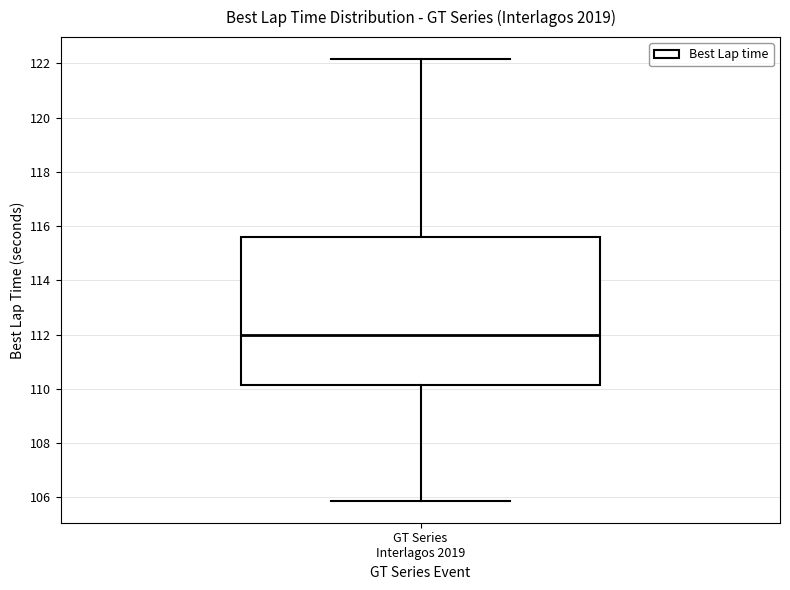

Transcribe this box plot: give where the median line is, the range the box spans, and where the two whiskers end, as read against the y-axis. The values are not printed on the chart, so give them approximately, as read against the axis.

median 112.0, box 110.2 to 115.6, whiskers 105.8 to 122.2